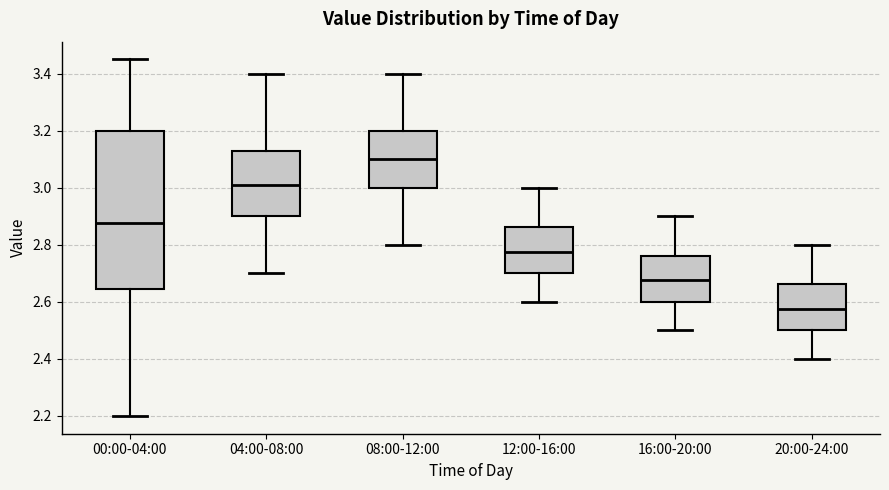

Reading left to right, transcribe this box plot: for each box, give where its median line is, the range the box spans, and where its two whiskers end, as read against the y-axis. The values are not printed on the chart, so give them approximately, as read against the axis.

00:00-04:00: median 2.88, box 2.64 to 3.20, whiskers 2.20 to 3.46
04:00-08:00: median 3.02, box 2.90 to 3.12, whiskers 2.70 to 3.40
08:00-12:00: median 3.10, box 3.00 to 3.20, whiskers 2.80 to 3.40
12:00-16:00: median 2.78, box 2.70 to 2.86, whiskers 2.60 to 3.00
16:00-20:00: median 2.68, box 2.60 to 2.76, whiskers 2.50 to 2.90
20:00-24:00: median 2.58, box 2.50 to 2.66, whiskers 2.40 to 2.80